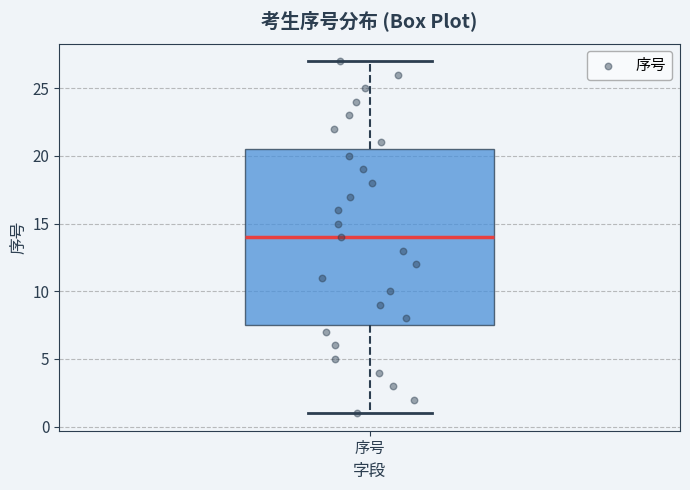

Read this box plot against the y-axis: the position of the median line, the range covered by the box, and the ends of both whiskers. The values are not printed on the chart, so give them approximately, as read against the axis.

median 14.0, box 7.5 to 20.5, whiskers 1.0 to 27.0